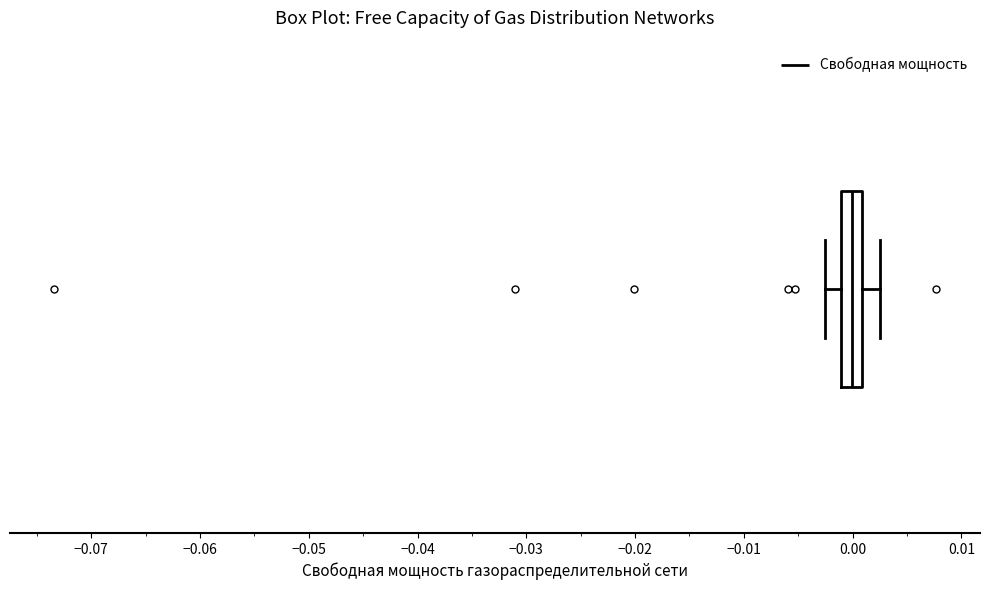

Transcribe this box plot: give where the median line is, the range the box spans, and where the two whiskers end, as read against the x-axis. The values are not printed on the chart, so give them approximately, as read against the axis.

median 0.000, box -0.001 to 0.001, whiskers -0.003 to 0.003